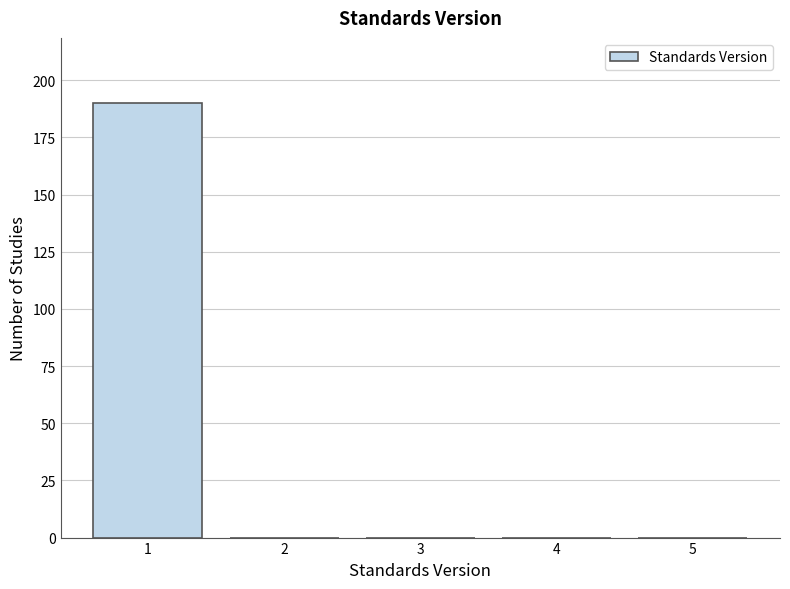

Reading left to right, list all the values displayed in this chart.

1=190	2=0	3=0	4=0	5=0